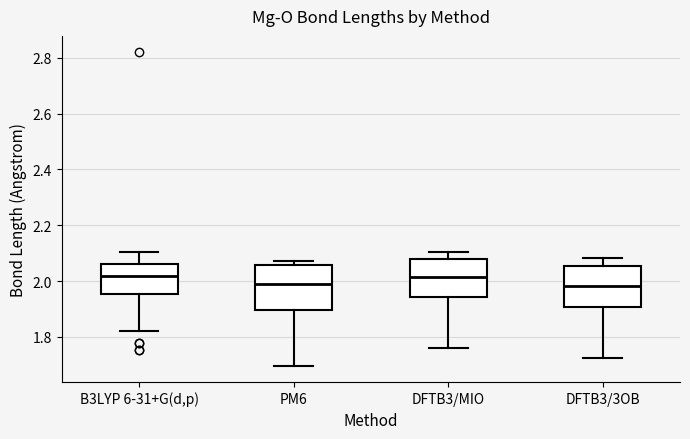

Reading left to right, read every box against the y-axis: the position of its median line, the range the box covers, and the ends of its whiskers. The values are not printed on the chart, so give them approximately, as read against the axis.

B3LYP 6-31+G(d,p): median 2.02, box 1.96 to 2.06, whiskers 1.82 to 2.10
PM6: median 1.98, box 1.90 to 2.06, whiskers 1.70 to 2.08
DFTB3/MIO: median 2.02, box 1.94 to 2.08, whiskers 1.76 to 2.10
DFTB3/3OB: median 1.98, box 1.90 to 2.06, whiskers 1.72 to 2.08